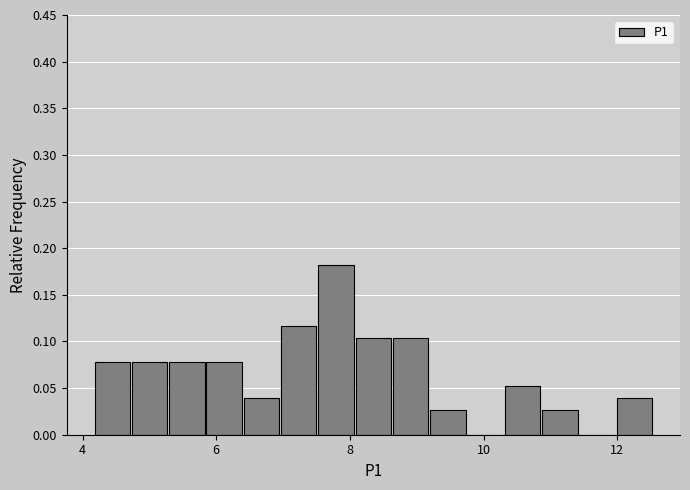

Read against the x-axis, roughly where is the centre of the tallest bar?

7.8